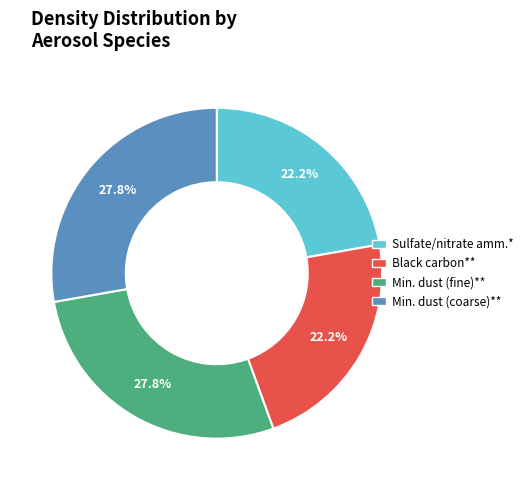

Is there a majority slice in this chart?

No